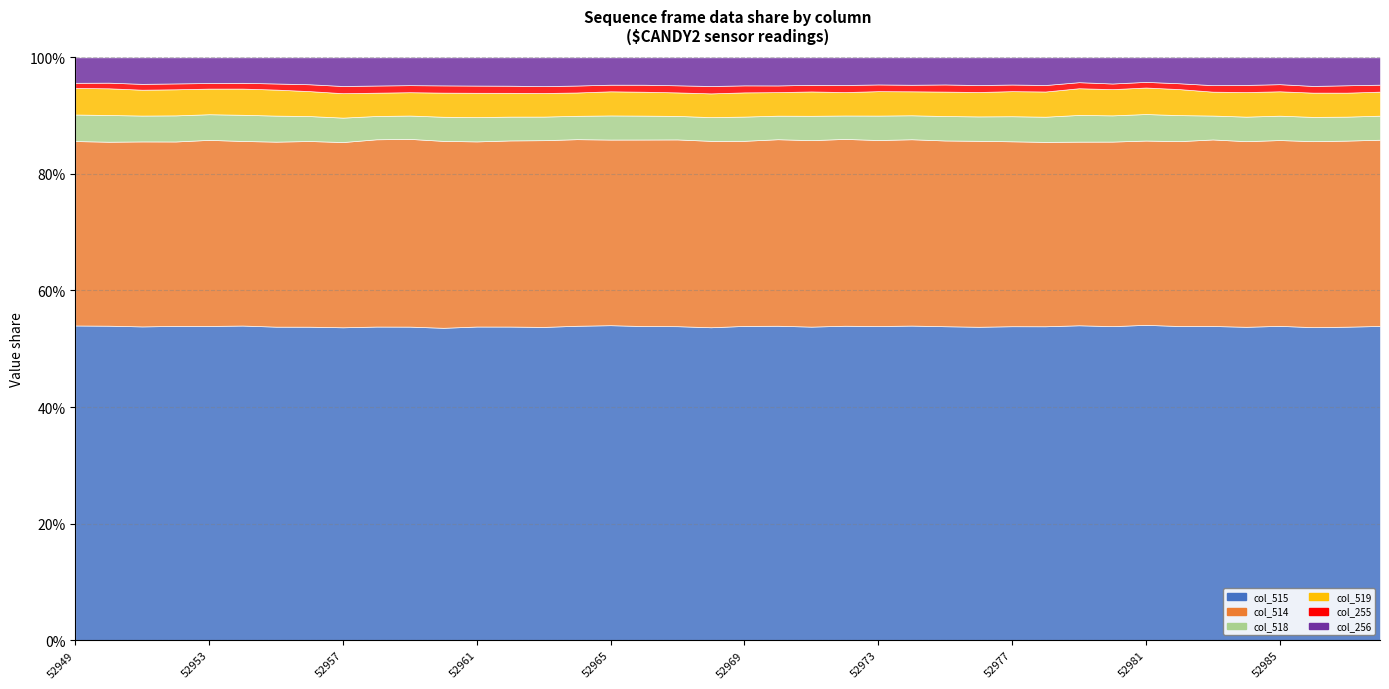

Reading left to right, what are all the values shown in this chart?

col_515: 52949=39234	52950=39246	52951=39195	52952=39246	52953=39155	52954=39248	52955=39246	52956=39198	52957=39241	52958=39211	52959=39170	52960=39113	52961=39297	52962=39258	52963=39210	52964=39297	52965=39340	52966=39245	52967=39251	52968=39207	52969=39336	52970=39288	52971=39188	52972=39267	52973=39217	52974=39280	52975=39255	52976=39216	52977=39271	52978=39300	52979=39291	52980=39216	52981=39279	52982=39213	52983=39245	52984=39230	52985=39243	52986=39294	52987=39243	52988=39262
col_514: 52949=22992	52950=22956	52951=23109	52952=23031	52953=23186	52954=23021	52955=23158	52956=23218	52957=23231	52958=23411	52959=23449	52960=23402	52961=23193	52962=23298	52963=23373	52964=23320	52965=23182	52966=23305	52967=23346	52968=23354	52969=23169	52970=23305	52971=23304	52972=23329	52973=23217	52974=23262	52975=23225	52976=23265	52977=23127	52978=23081	52979=22912	52980=23044	52981=22953	52982=23074	52983=23300	52984=23232	52985=23198	52986=23345	52987=23291	52988=23270
col_518: 52949=3309	52950=3333	52951=3231	52952=3258	52953=3194	52954=3266	52955=3258	52956=3119	52957=3063	52958=2913	52959=2916	52960=3020	52961=3045	52962=2979	52963=2952	52964=2918	52965=3013	52966=2985	52967=2938	52968=2974	52969=3030	52970=2942	52971=3043	52972=2924	52973=3051	52974=2993	52975=3055	52976=3054	52977=3137	52978=3154	52979=3332	52980=3275	52981=3303	52982=3248	52983=2984	52984=3073	52985=3043	52986=3046	52987=3001	52988=3003
col_519: 52949=3308	52950=3332	52951=3230	52952=3258	52953=3192	52954=3266	52955=3258	52956=3119	52957=3063	52958=2913	52959=2916	52960=3020	52961=3045	52962=2979	52963=2952	52964=2917	52965=3012	52966=2985	52967=2938	52968=2973	52969=3030	52970=2941	52971=3043	52972=2923	52973=3049	52974=2992	52975=3055	52976=3053	52977=3136	52978=3154	52979=3332	52980=3274	52981=3302	52982=3248	52983=2984	52984=3073	52985=3043	52986=3046	52987=3001	52988=3002
col_255: 52949=643	52950=705	52951=729	52952=733	52953=696	52954=722	52955=764	52956=857	52957=903	52958=897	52959=880	52960=907	52961=905	52962=893	52963=860	52964=869	52965=828	52966=875	52967=888	52968=926	52969=878	52970=837	52971=824	52972=886	52973=838	52974=818	52975=895	52976=869	52977=830	52978=814	52979=755	52980=705	52981=703	52982=729	52983=812	52984=898	52985=890	52986=842	52987=924	52988=872
col_256: 52949=3175	52950=3159	52951=3312	52952=3257	52953=3200	52954=3177	52955=3272	52956=3366	52957=3593	52958=3522	52959=3474	52960=3512	52961=3536	52962=3548	52963=3603	52964=3522	52965=3415	52966=3421	52967=3496	52968=3590	52969=3507	52970=3510	52971=3438	52972=3452	52973=3383	52974=3423	52975=3389	52976=3468	52977=3399	52978=3462	52979=3099	52980=3266	52981=3056	52982=3234	52983=3475	52984=3450	52985=3349	52986=3588	52987=3497	52988=3415